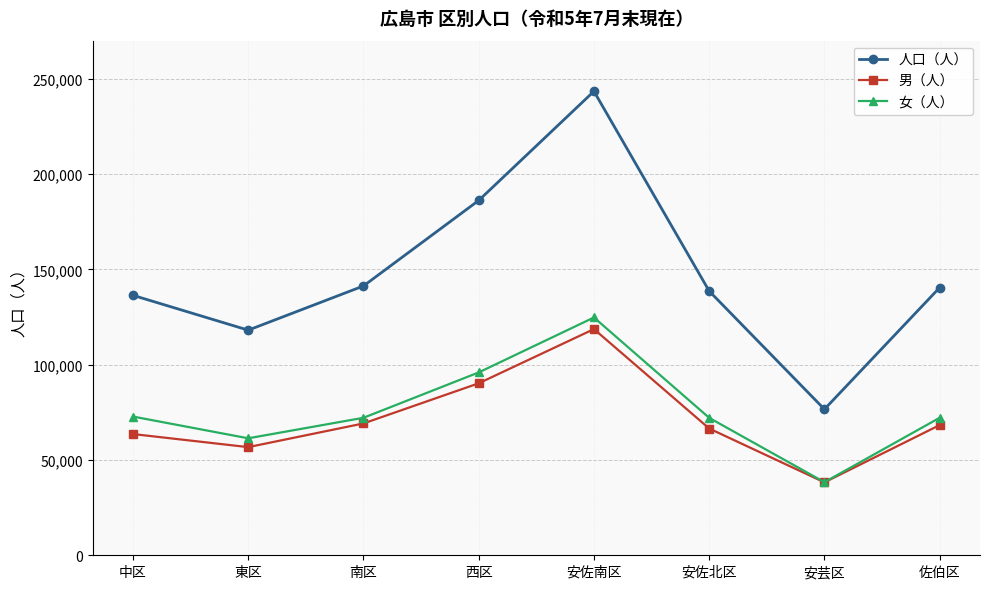

What is the sum of all 男（人） values?

571499